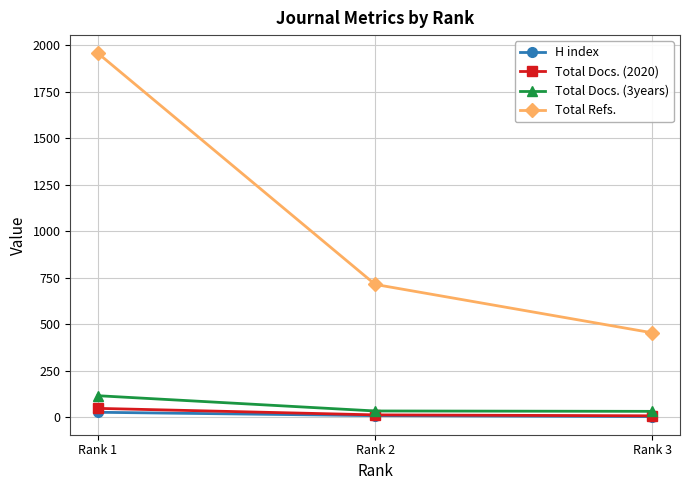

What are all the series names shown in the legend?

H index, Total Docs. (2020), Total Docs. (3years), Total Refs.